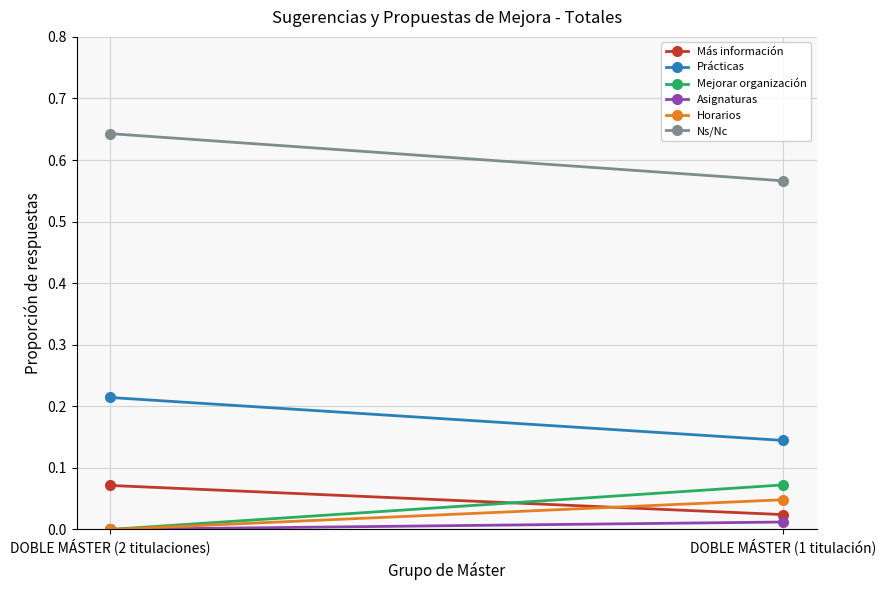

Is the value of Asignaturas at DOBLE MÁSTER (2 titulaciones) greater than the value of Ns/Nc at DOBLE MÁSTER (2 titulaciones)?

No